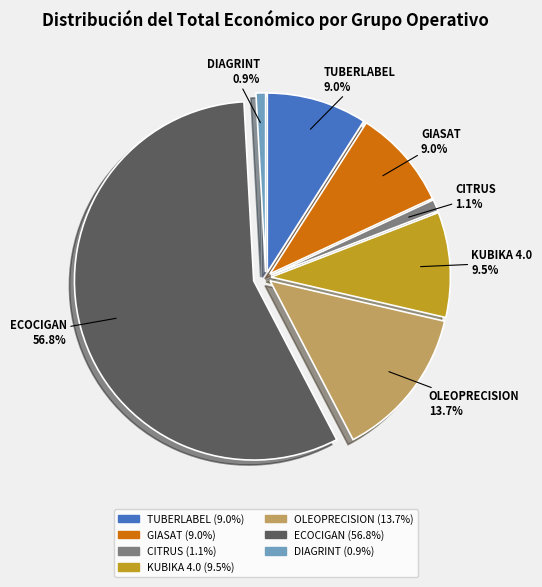

Combined, do KUBIKA 4.0 and DIAGRINT account for over 50%?

No